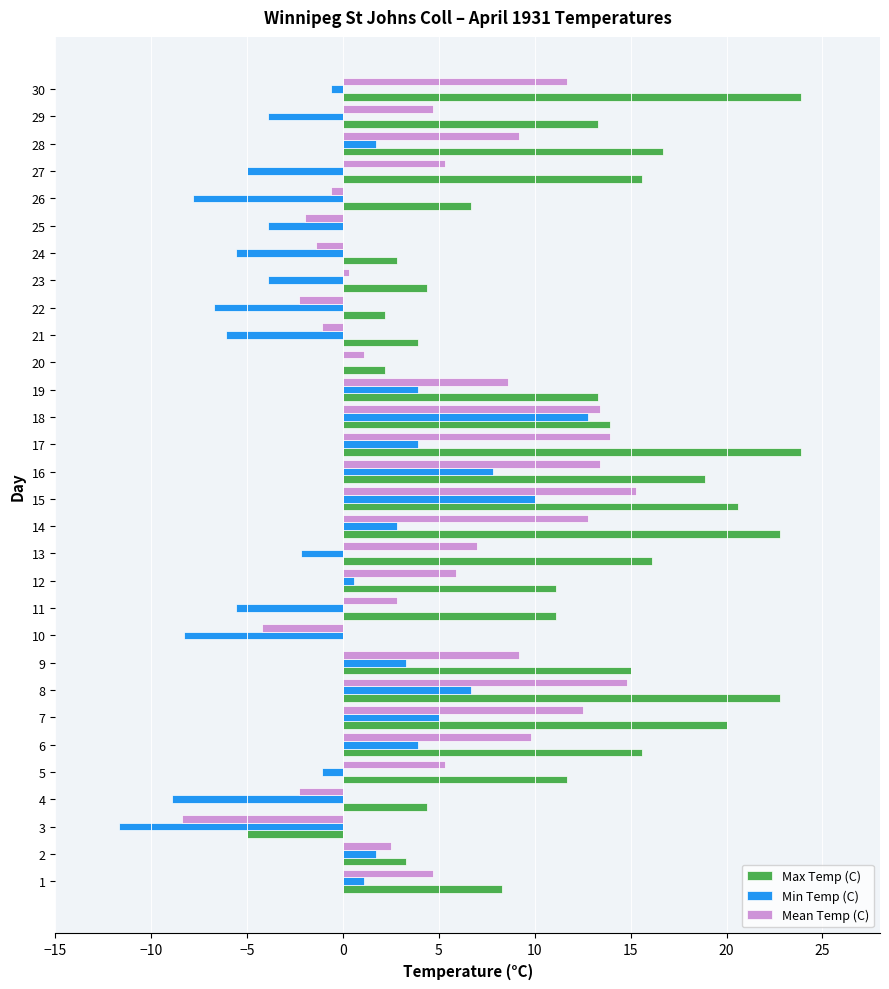

Count the number of categories in the chart.

30